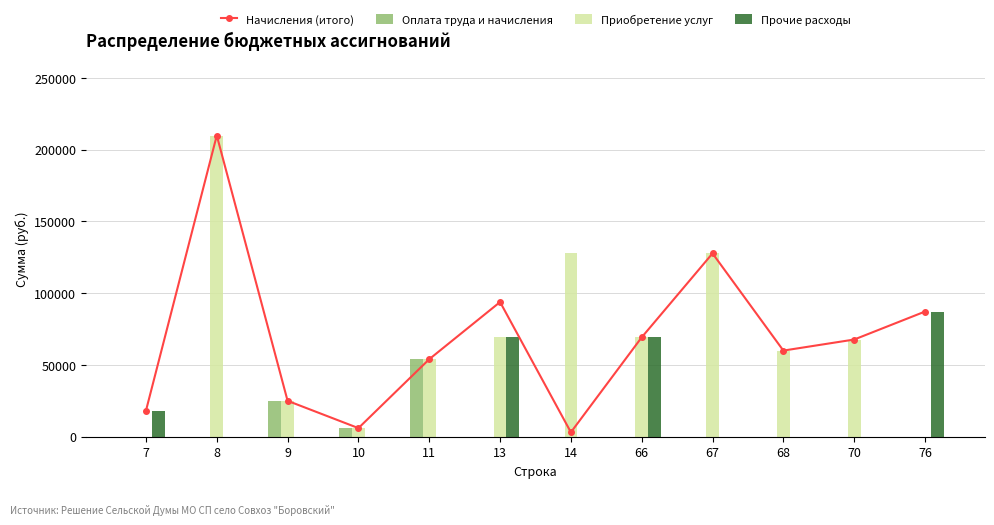

Rank the series at 67 from highest to lowest value.

Начисления (итого), Приобретение услуг, Оплата труда и начисления, Прочие расходы